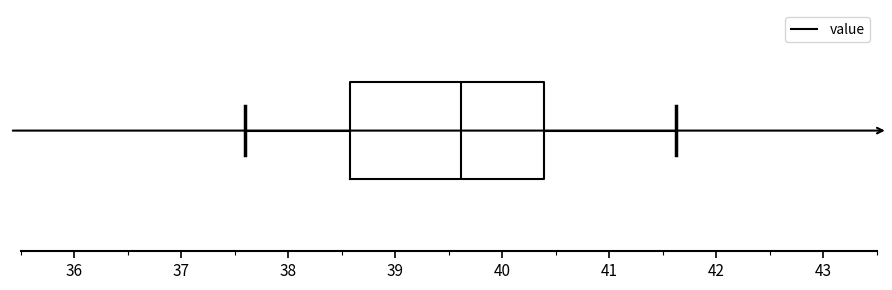

Transcribe this box plot: give where the median line is, the range the box spans, and where the two whiskers end, as read against the x-axis. The values are not printed on the chart, so give them approximately, as read against the axis.

median 39.6, box 38.6 to 40.4, whiskers 37.6 to 41.6